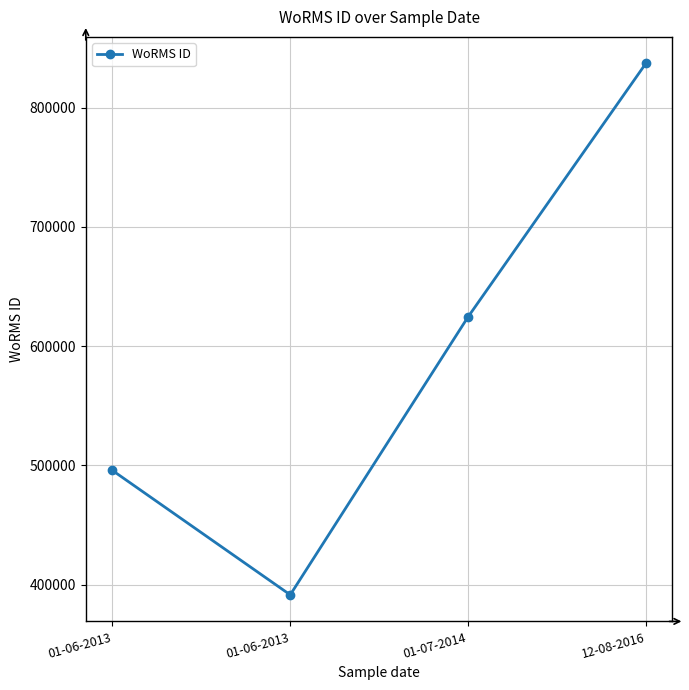

How many interior local valleys (lower than both neighbors) does the data have?

1